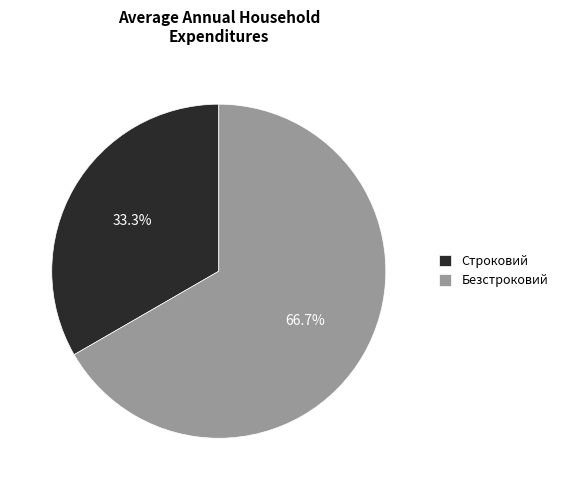

Which category accounts for the majority?

Безстроковий